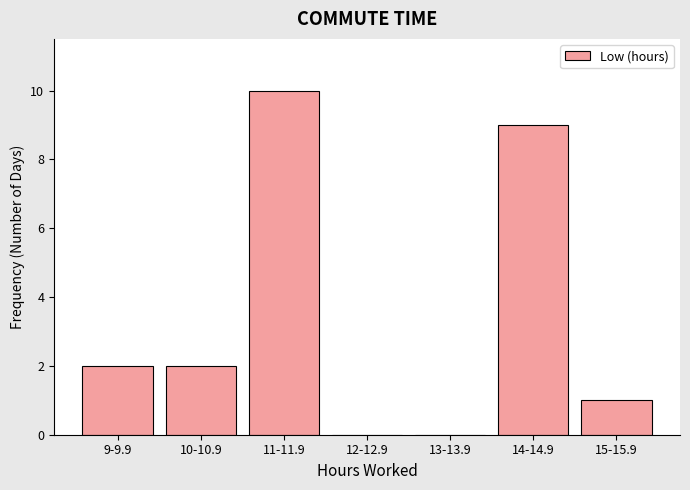

Reading left to right, what are all the values shown in this chart?

9-9.9=2	10-10.9=2	11-11.9=10	12-12.9=0	13-13.9=0	14-14.9=9	15-15.9=1